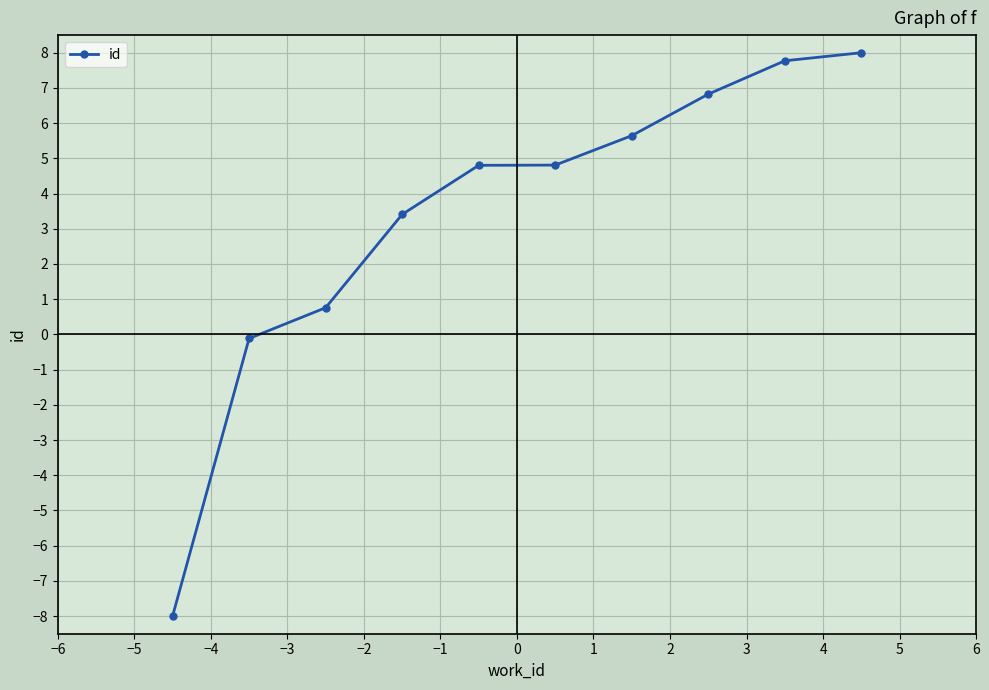

What is the difference between the second highest and second lowest values?

7.9